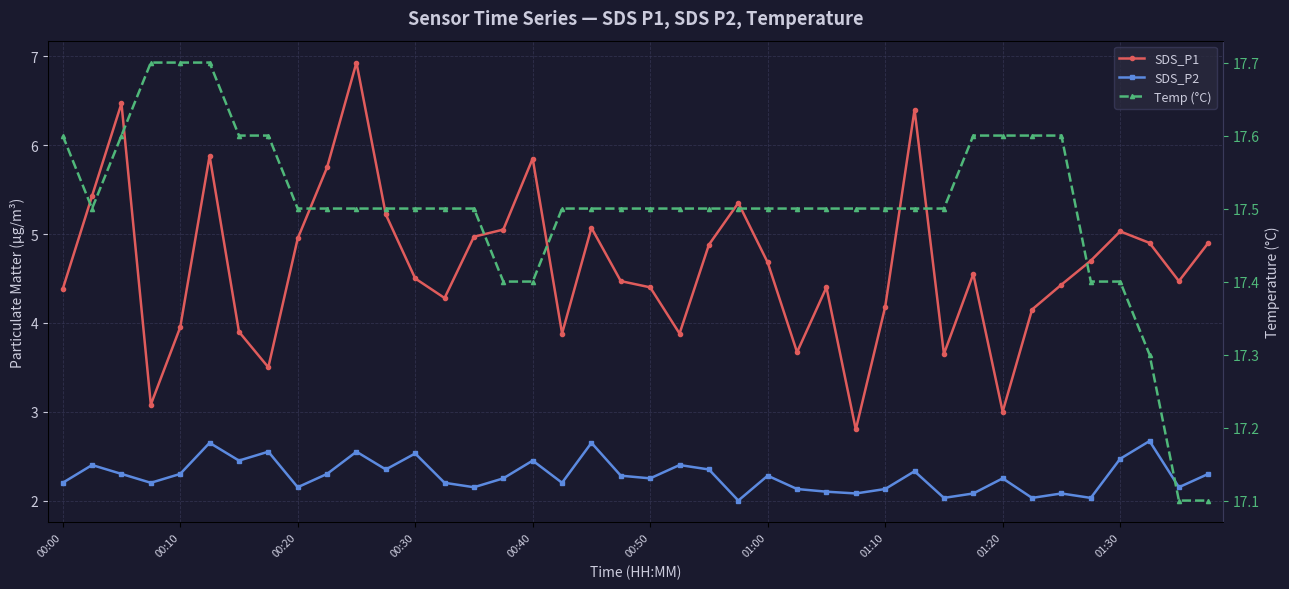

How many interior local valleys does the Temp (°C) series have?

1